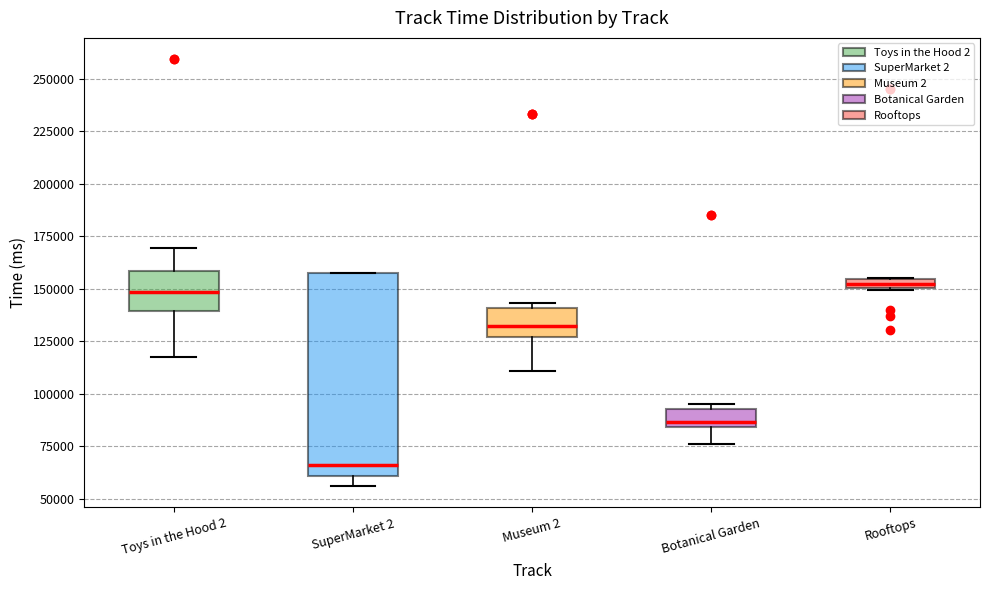

Where is the lower edge of the box for Museum 2 on the y-axis? The values are not printed on the chart, so give them approximately, as read against the axis.

125000